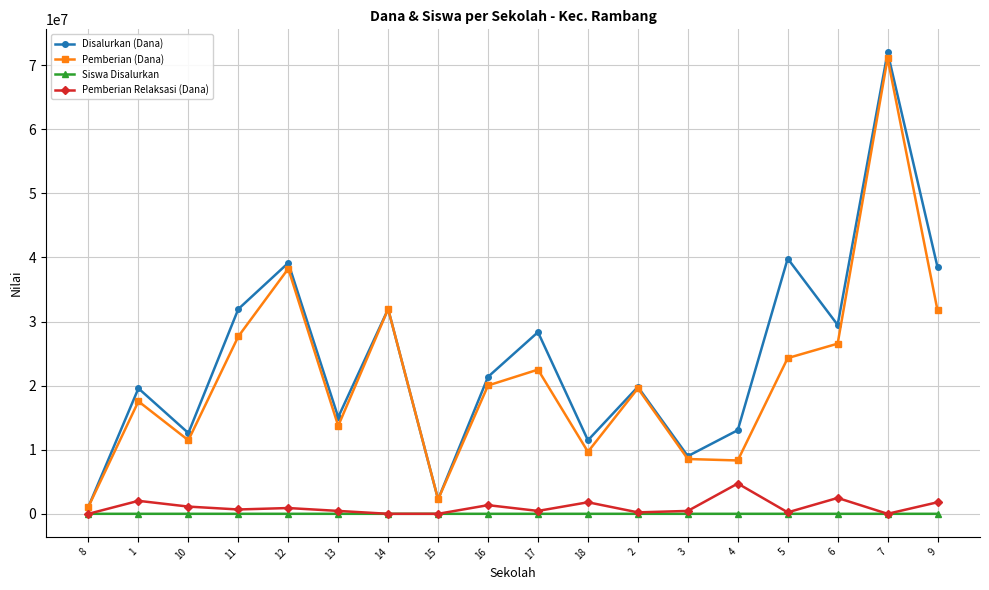

Is this an area chart (filled region under the line)?

No